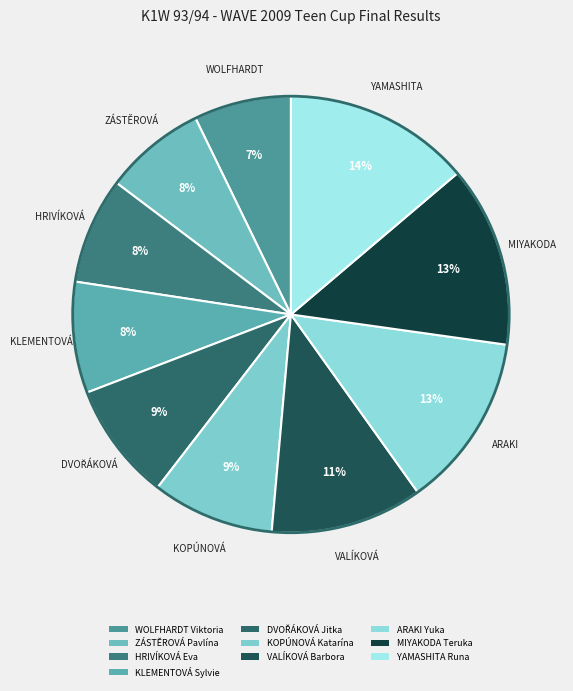

What percentage do WOLFHARDT Viktoria and ZÁSTĚROVÁ Pavlína together represent?

14.7%